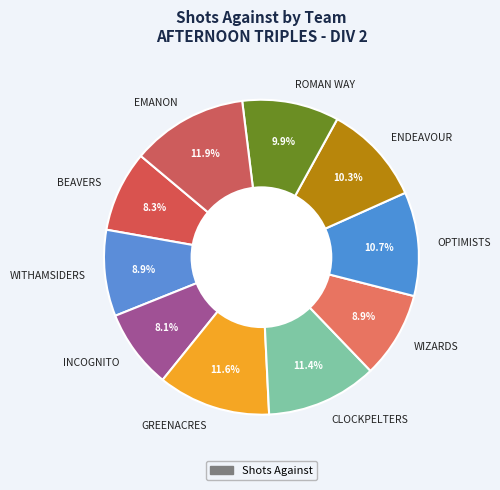

Approximately how many times larger is the value at OPTIMISTS compared to CLOCKPELTERS?

0.9